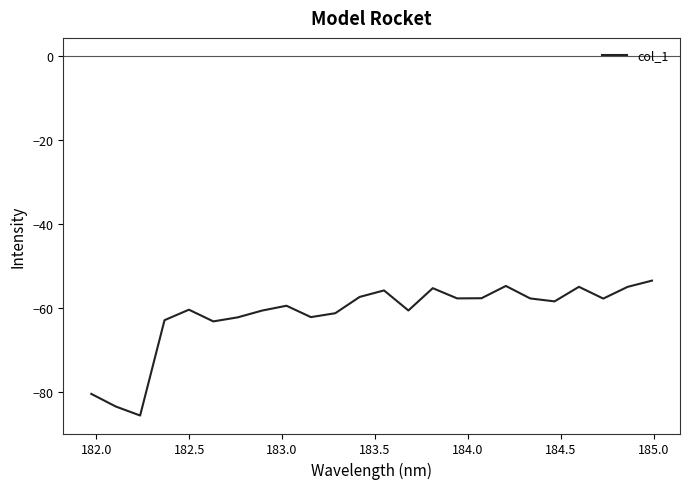

What is the difference between the maximum and minimum values?

32.1